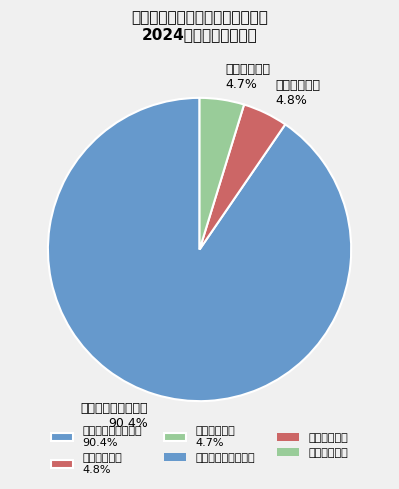

True or false: 社会保障和就业支出 accounts for 80% of the total.

False